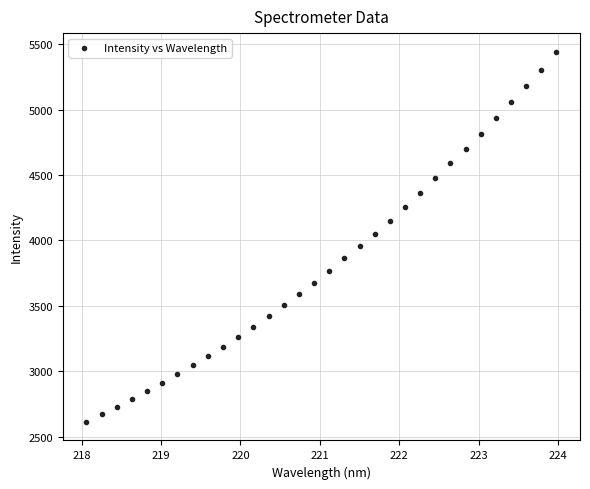

What is the range of X values (max minus min)?

5.9